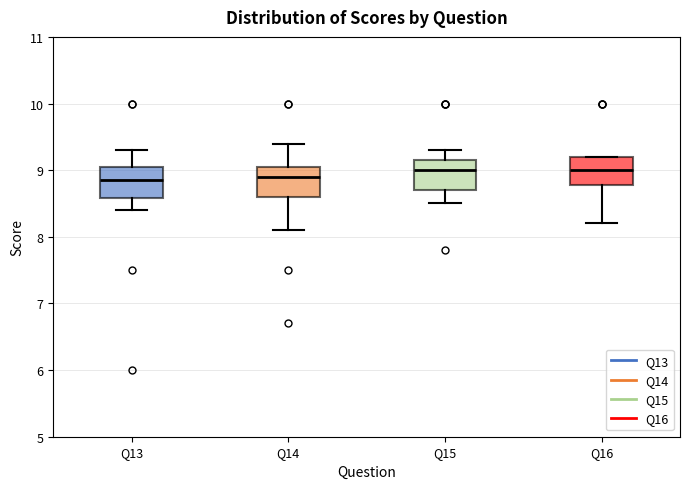

Reading left to right, read every box against the y-axis: the position of its median line, the range the box covers, and the ends of its whiskers. The values are not printed on the chart, so give them approximately, as read against the axis.

Q13: median 8.9, box 8.6 to 9.1, whiskers 8.4 to 9.3
Q14: median 8.9, box 8.6 to 9.1, whiskers 8.1 to 9.4
Q15: median 9.0, box 8.7 to 9.2, whiskers 8.5 to 9.3
Q16: median 9.0, box 8.8 to 9.2, whiskers 8.2 to 9.2